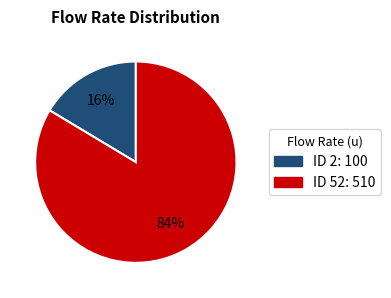

Is there any slice that represents more than half of the pie?

Yes